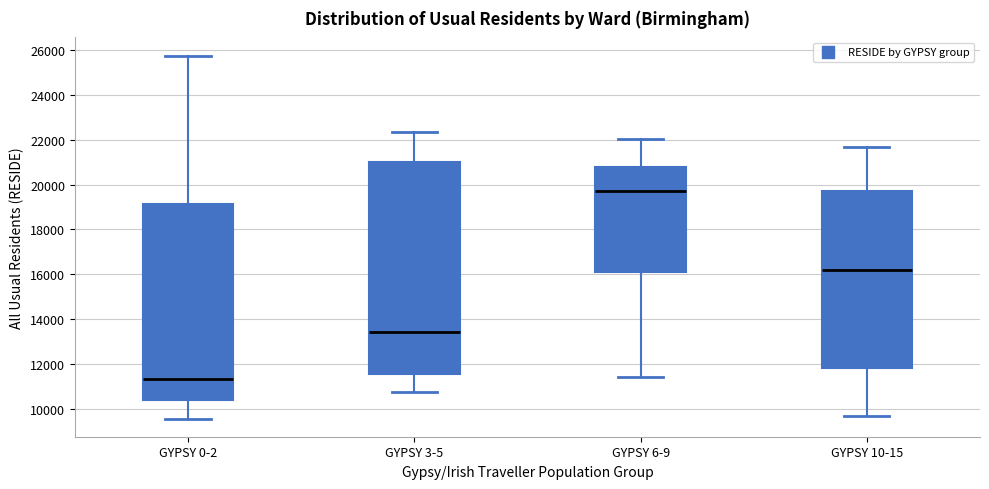

Reading left to right, read every box against the y-axis: the position of its median line, the range the box covers, and the ends of its whiskers. The values are not printed on the chart, so give them approximately, as read against the axis.

GYPSY 0-2: median 11400, box 10400 to 19200, whiskers 9600 to 25800
GYPSY 3-5: median 13400, box 11600 to 21000, whiskers 10800 to 22400
GYPSY 6-9: median 19800, box 16200 to 20800, whiskers 11400 to 22000
GYPSY 10-15: median 16200, box 11800 to 19800, whiskers 9600 to 21600